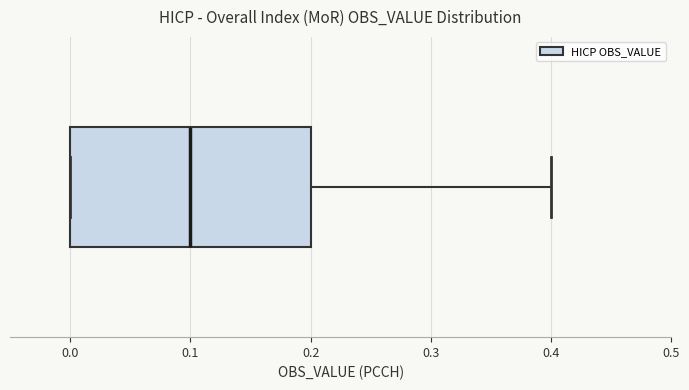

Transcribe this box plot: give where the median line is, the range the box spans, and where the two whiskers end, as read against the x-axis. The values are not printed on the chart, so give them approximately, as read against the axis.

median 0.1, box 0.0 to 0.2, whiskers 0.0 to 0.4